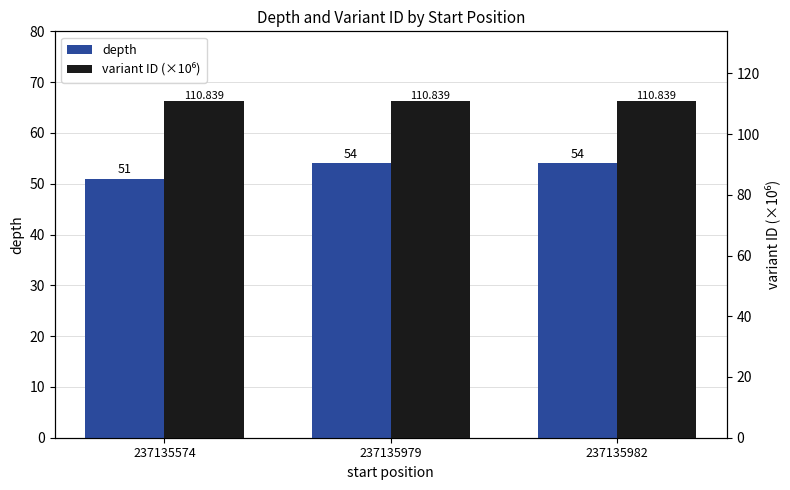

What is the value of the depth bar at the 1st from the left?

51.0